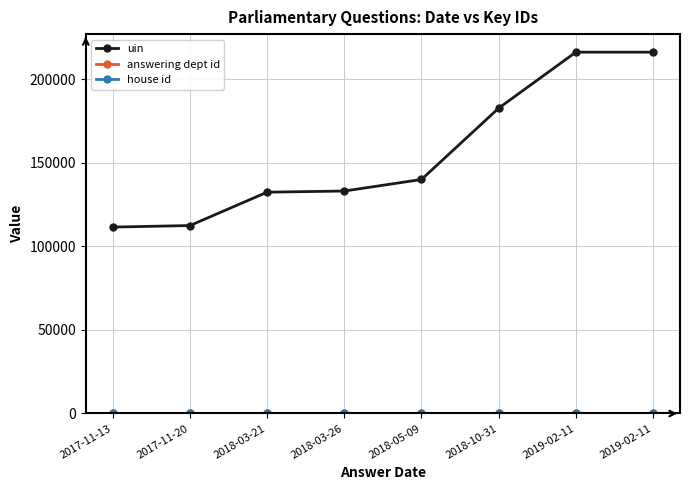

True or false: answering dept id and house id intersect in this chart.

False